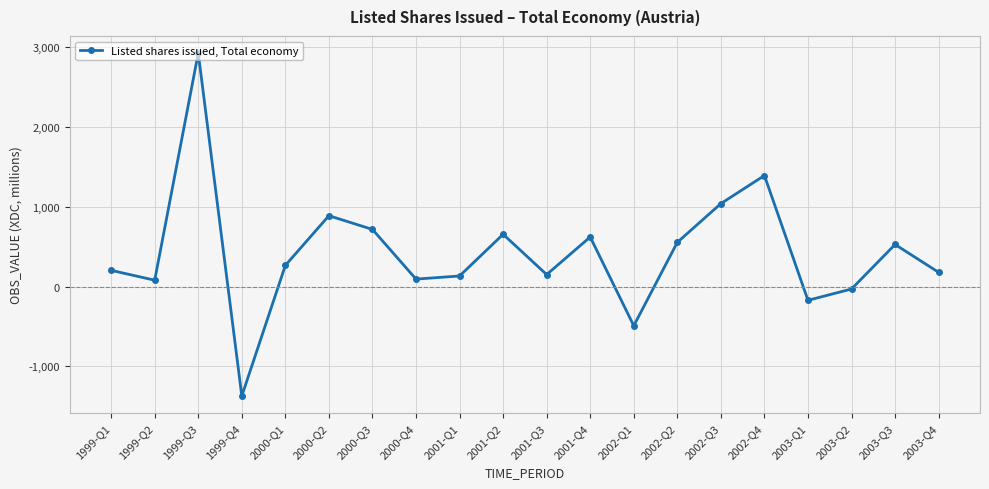

Is this an area chart (filled region under the line)?

No